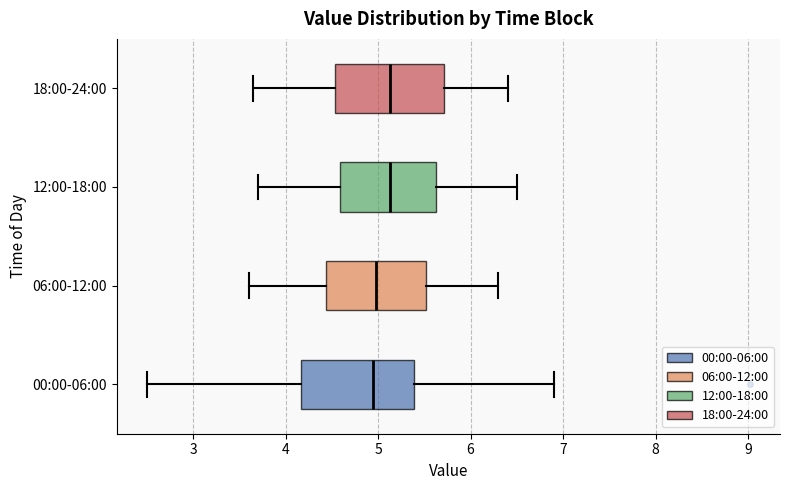

Where does the left whisker of the box for 18:00-24:00 end on the x-axis? The values are not printed on the chart, so give them approximately, as read against the axis.

3.7